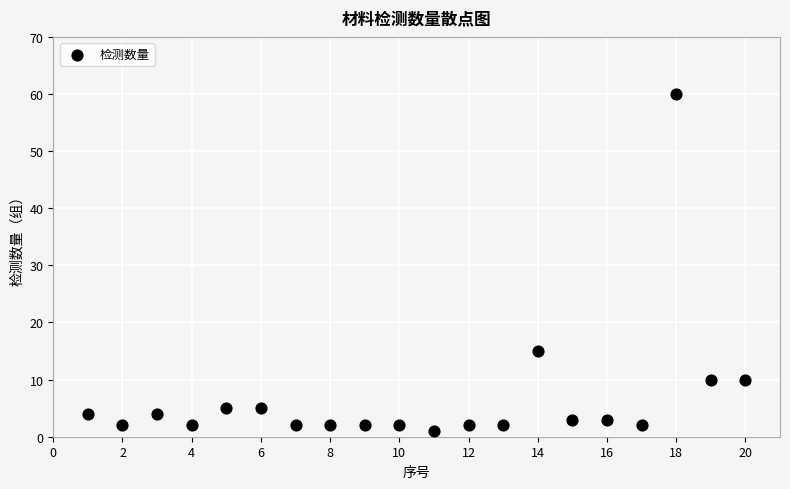

What is the range of Y values (max minus min)?

59